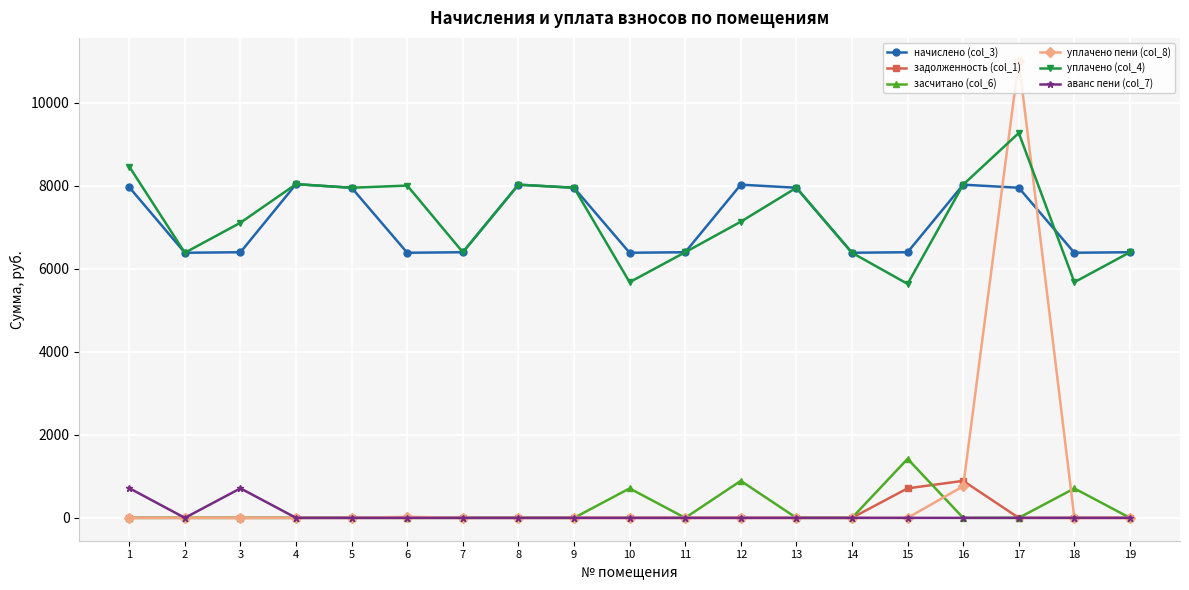

How many series are shown in this chart?

6